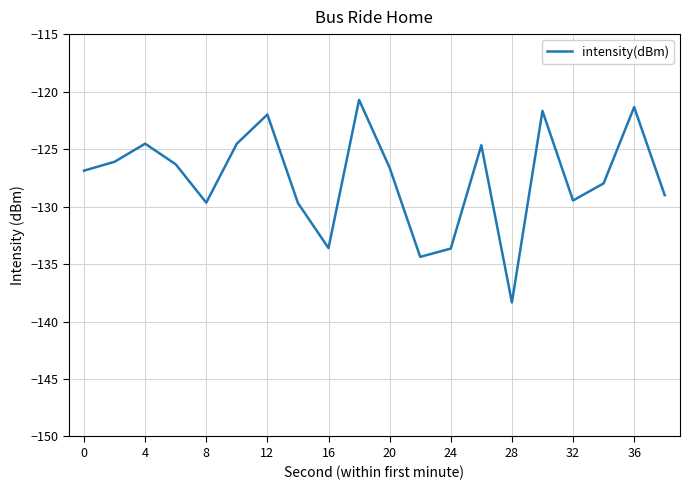

What is the difference between the maximum and minimum values?

17.6